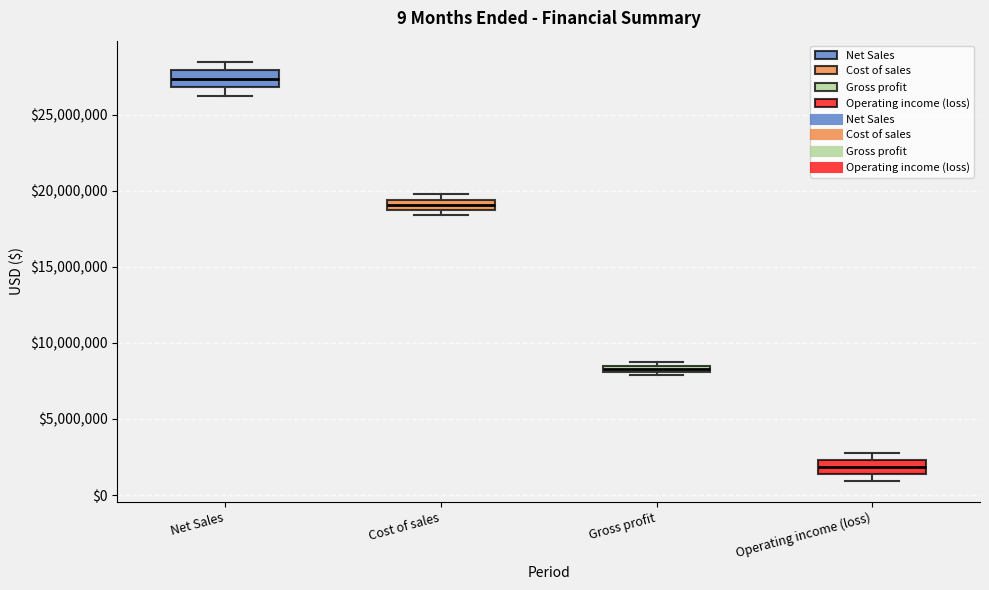

Which box has the lowest median line?

Operating income (loss)